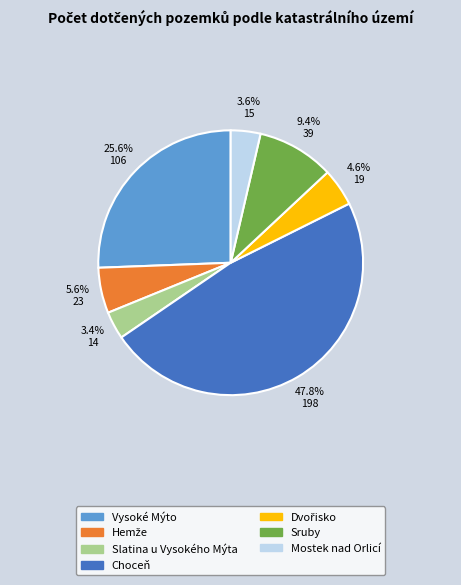

To the nearest percent, what is the average slice percentage?

14%